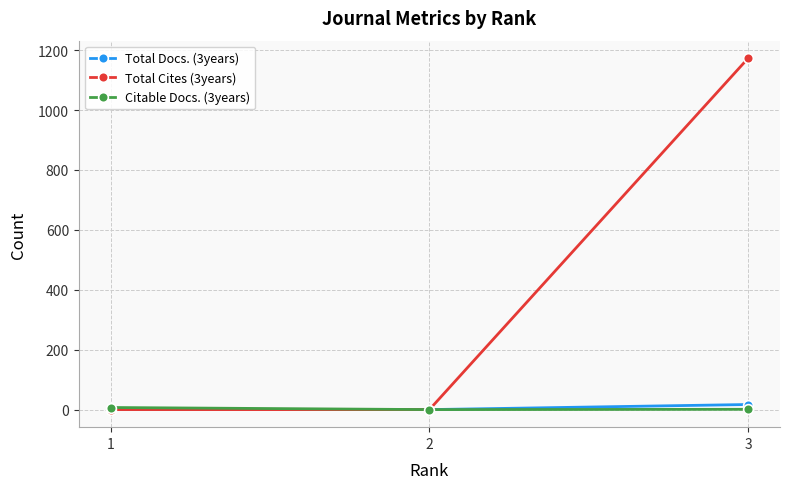

Which series has the largest range (max minus min)?

Total Cites (3years)